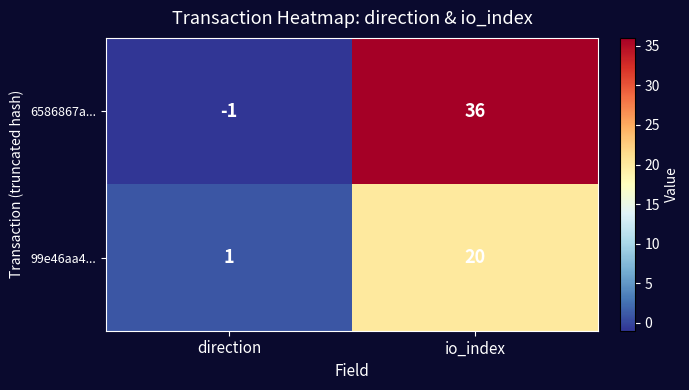

The 6586867a... series shows -1 at direction. True or false?

True